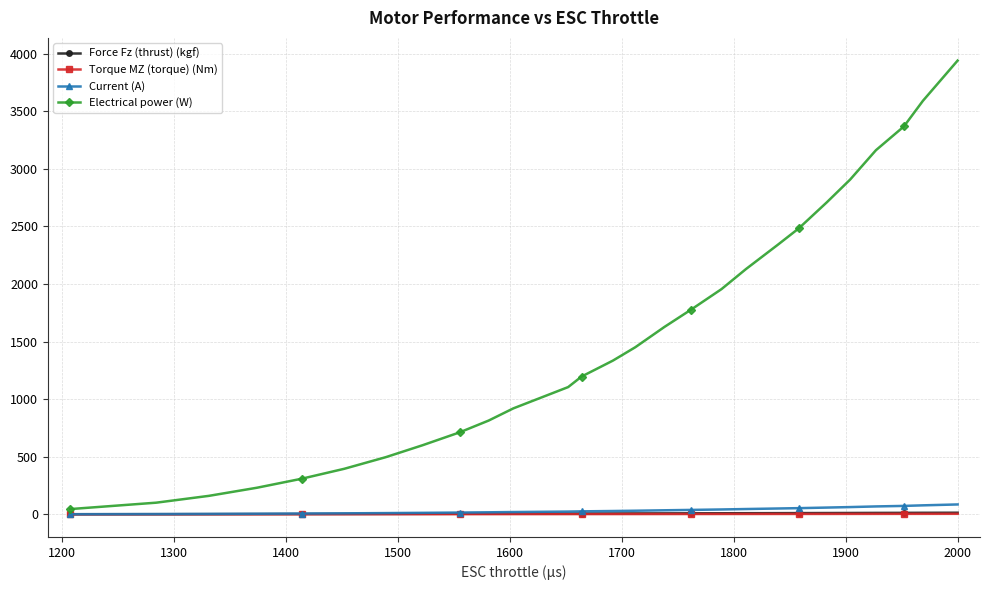

Which series has the largest range (max minus min)?

Electrical power (W)